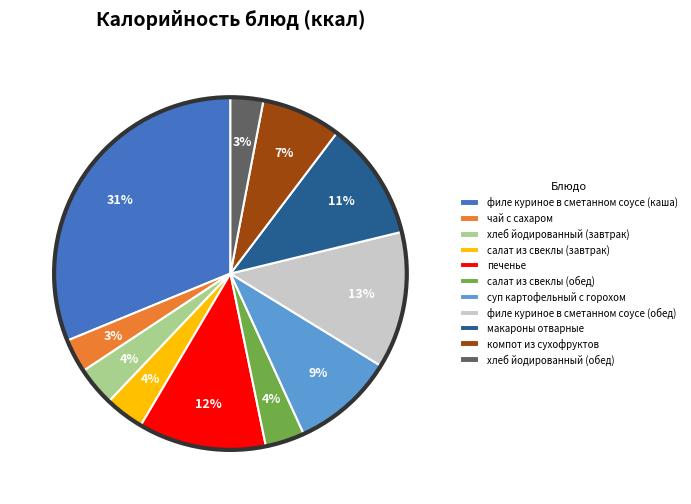

Approximately how many times larger is the value at хлеб йодированный (обед) compared to чай с сахаром?

1.0